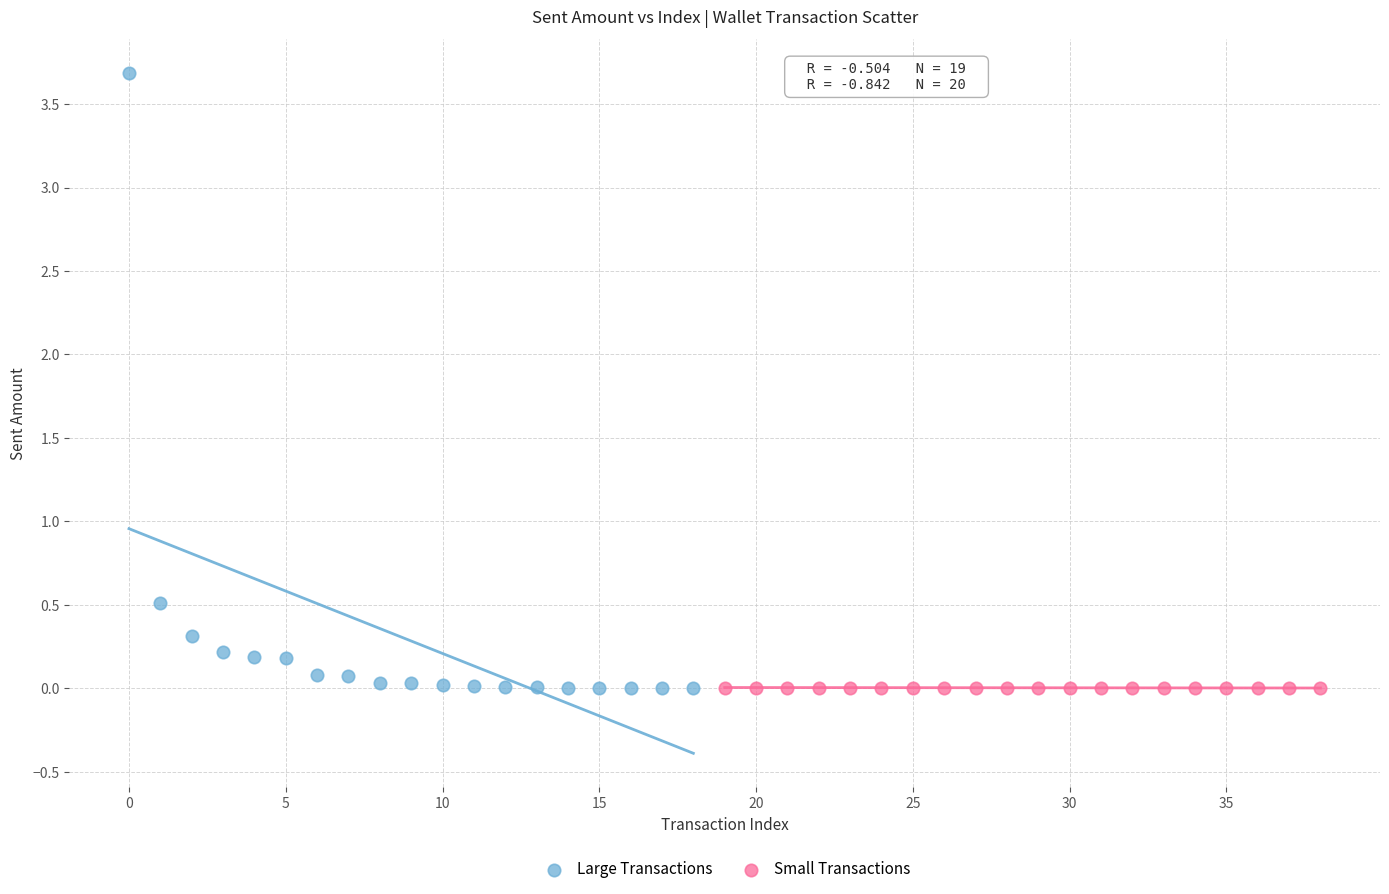

What are all the series names shown in the legend?

Large Transactions, Small Transactions